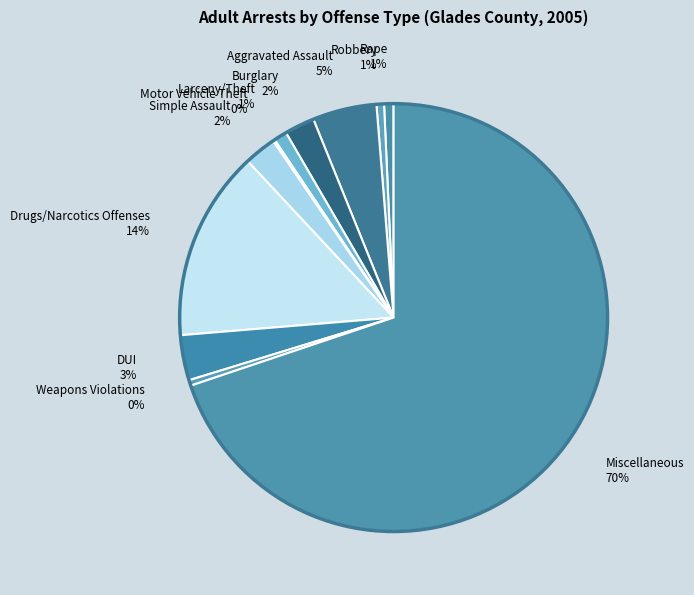

Is there a majority slice in this chart?

Yes